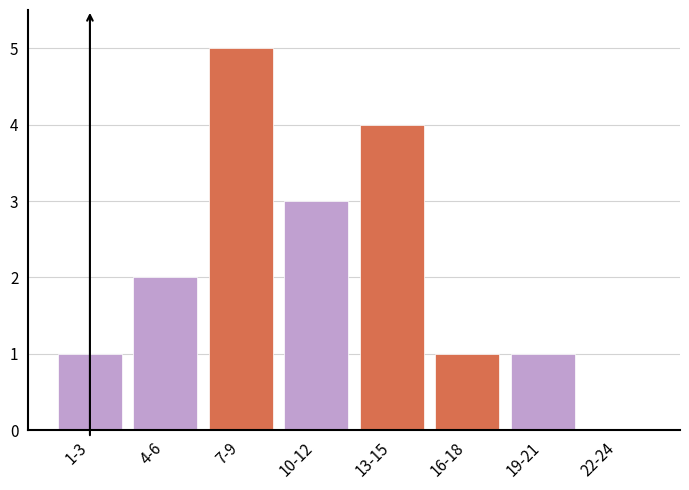

Reading right to left, transcribe all the data shown in this chart.

22-24=0	19-21=1	16-18=1	13-15=4	10-12=3	7-9=5	4-6=2	1-3=1